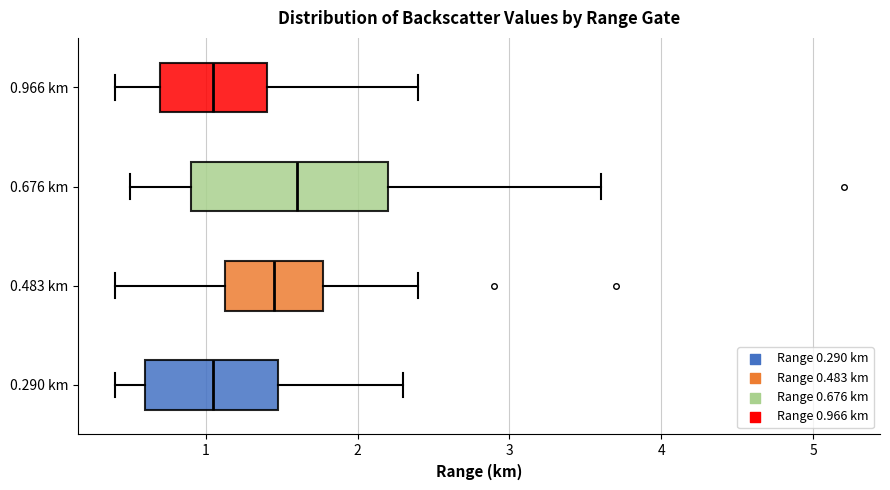

Where does the median line of the box for 0.483 km sit on the x-axis? The values are not printed on the chart, so give them approximately, as read against the axis.

1.5